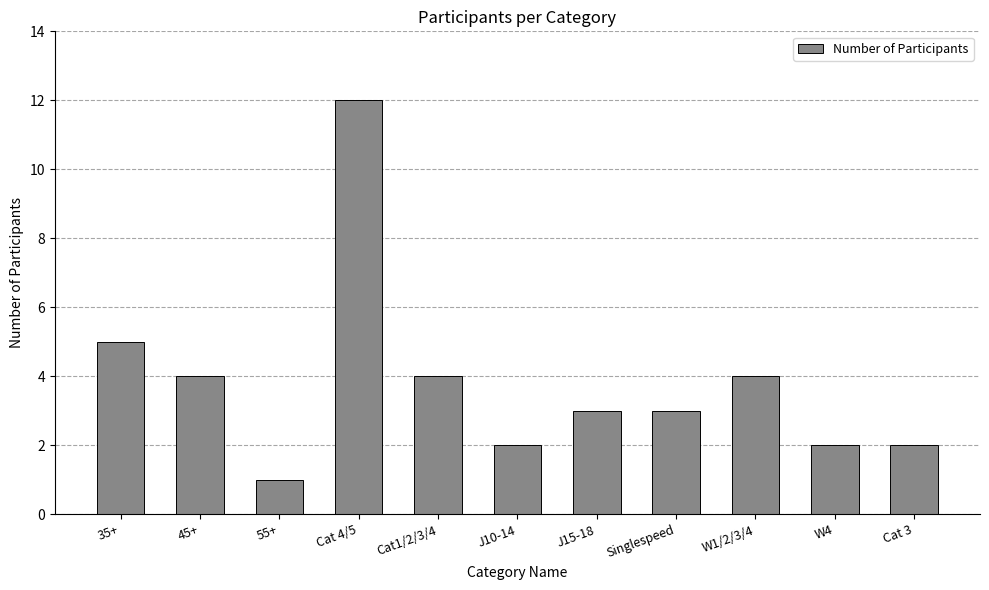

What value does the data have at J15-18, to the nearest 5?

5